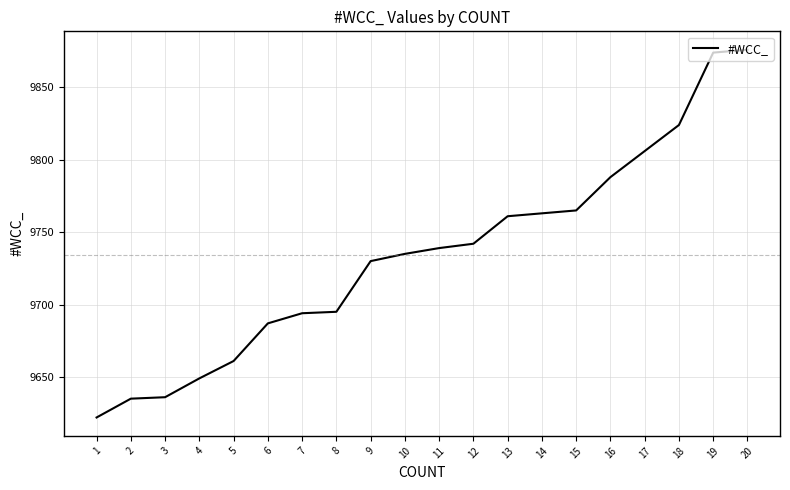

True or false: the data shows 9761 at 13.

True